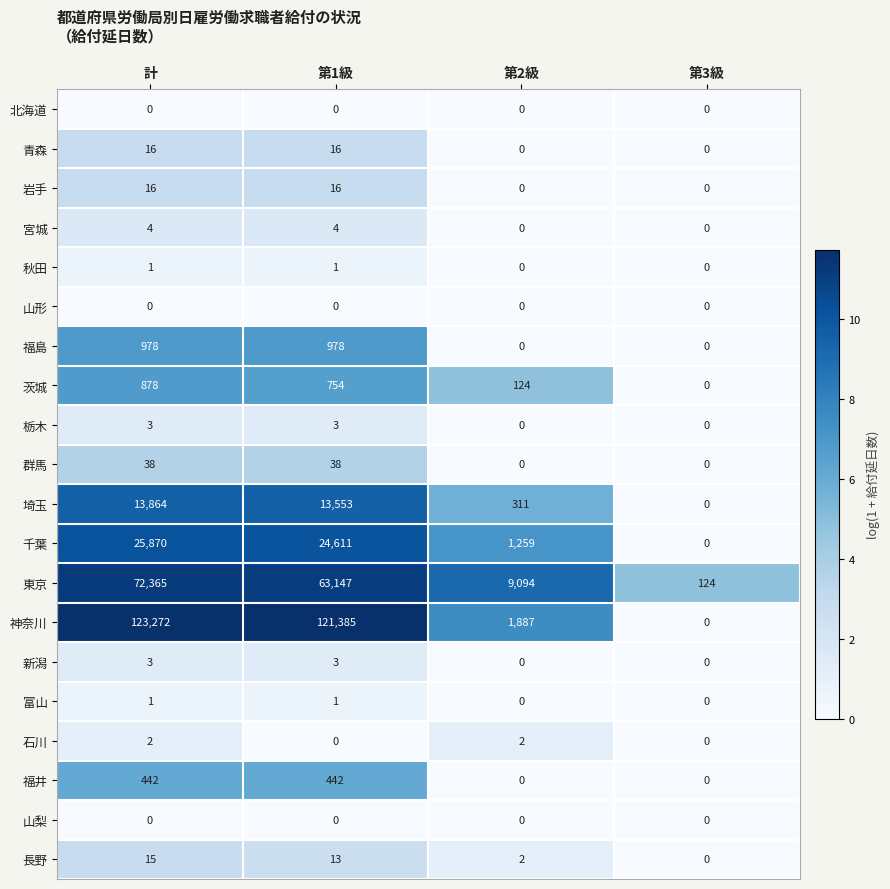

The 栃木 series shows -2 at 第2級. True or false?

False